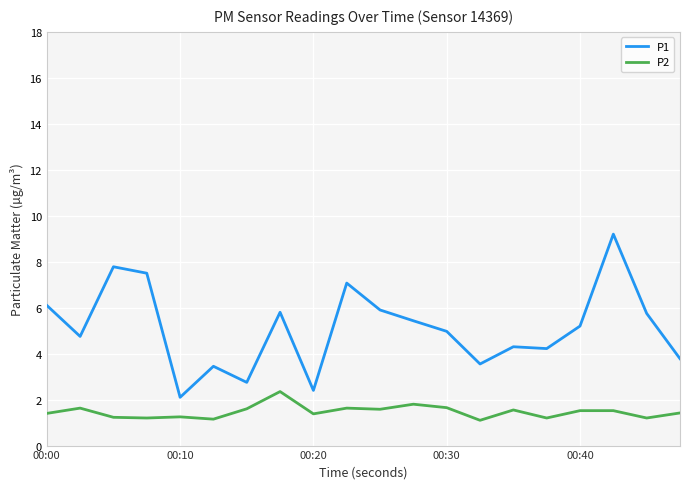

Rank the series by their average value, from lowest to highest.

P2, P1